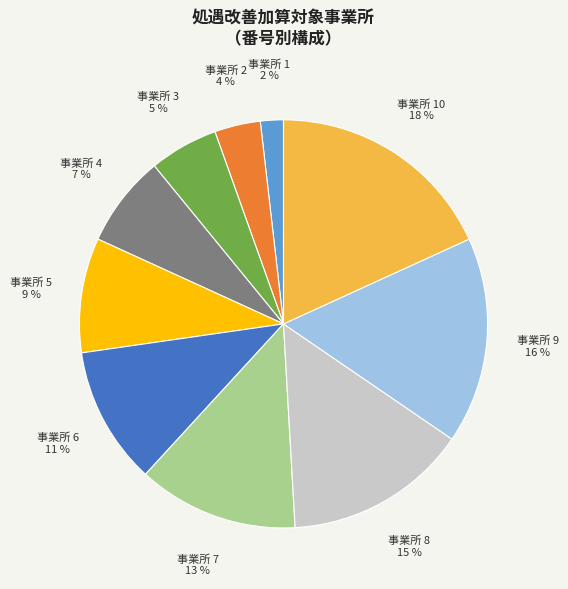

How many slices are in this pie chart?

10